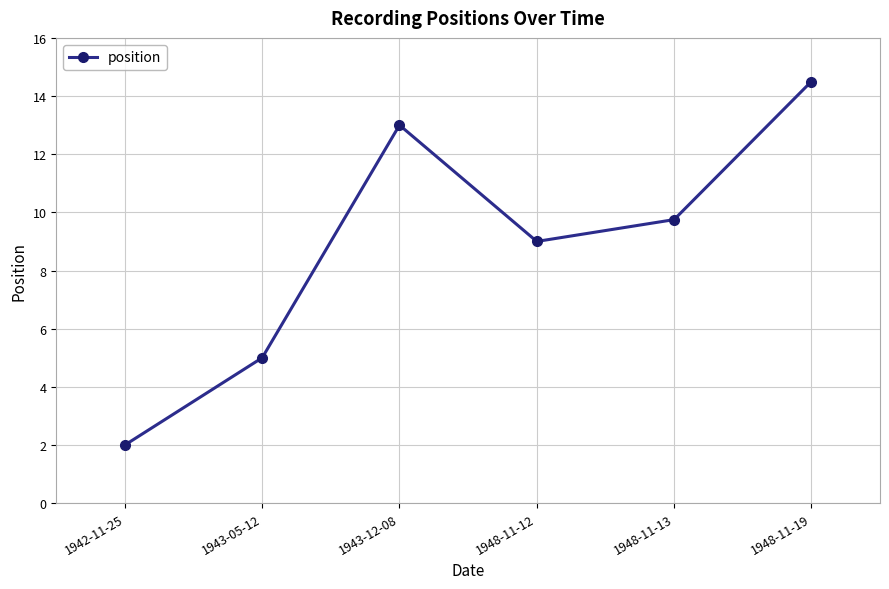

Does the chart display data point markers on the line(s)?

Yes